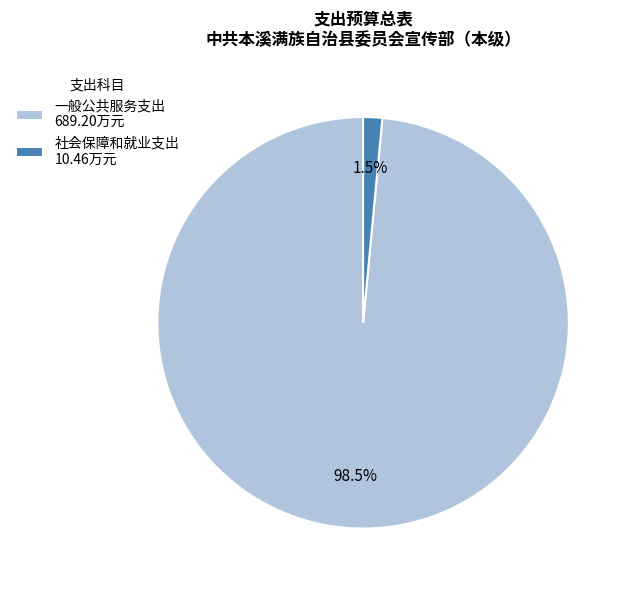

To the nearest percent, what is the difference between the 社会保障和就业支出 and 一般公共服务支出 slice percentages?

97%